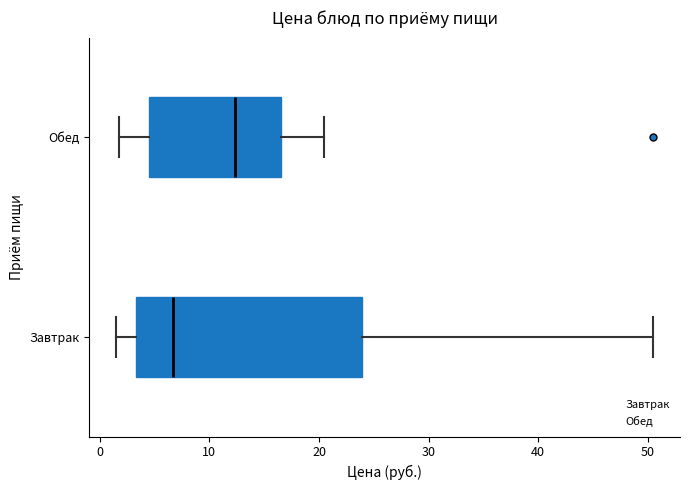

Where does the median line of the box for Обед sit on the x-axis? The values are not printed on the chart, so give them approximately, as read against the axis.

12